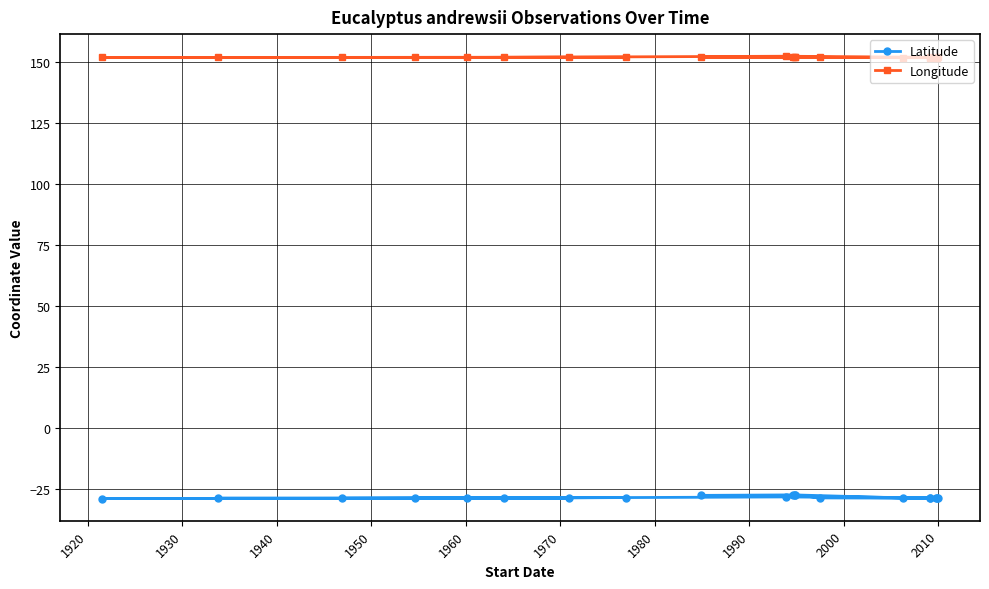

What is the value of the Longitude point at the 10th from the left?

152.4